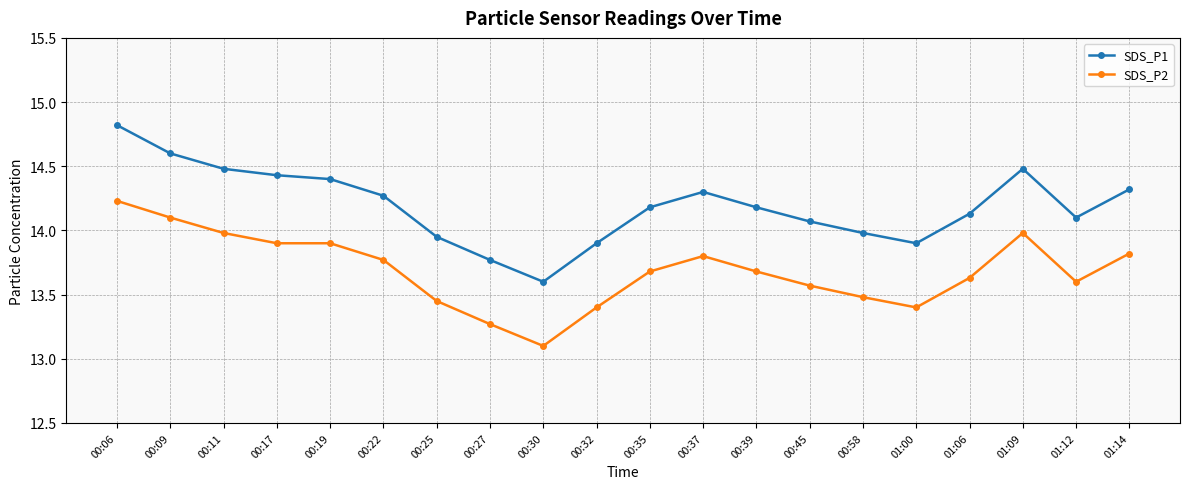

What is the difference between the maximum and minimum values in the SDS_P2 series?

1.1